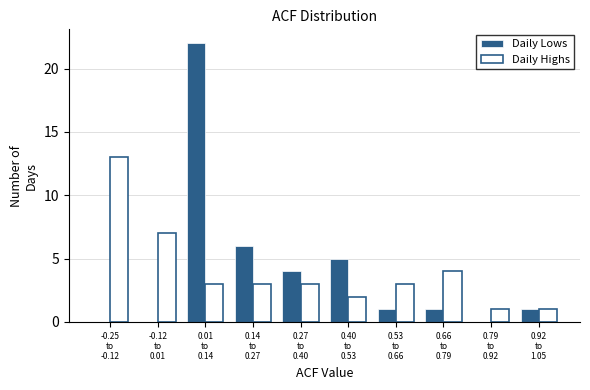

What is the greatest value displayed?

22